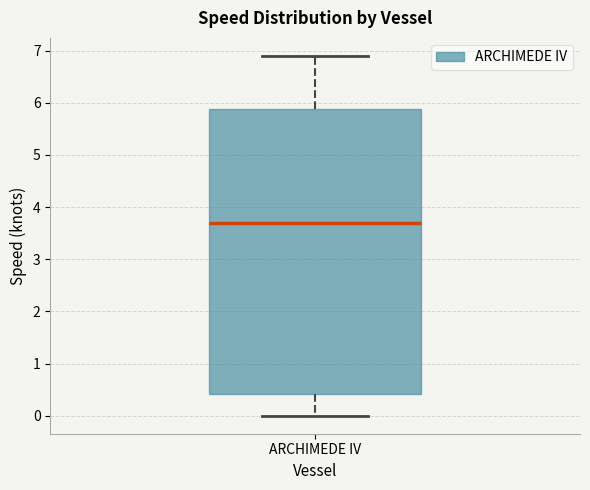

Read this box plot against the y-axis: the position of the median line, the range covered by the box, and the ends of both whiskers. The values are not printed on the chart, so give them approximately, as read against the axis.

median 3.7, box 0.4 to 5.9, whiskers 0.0 to 6.9